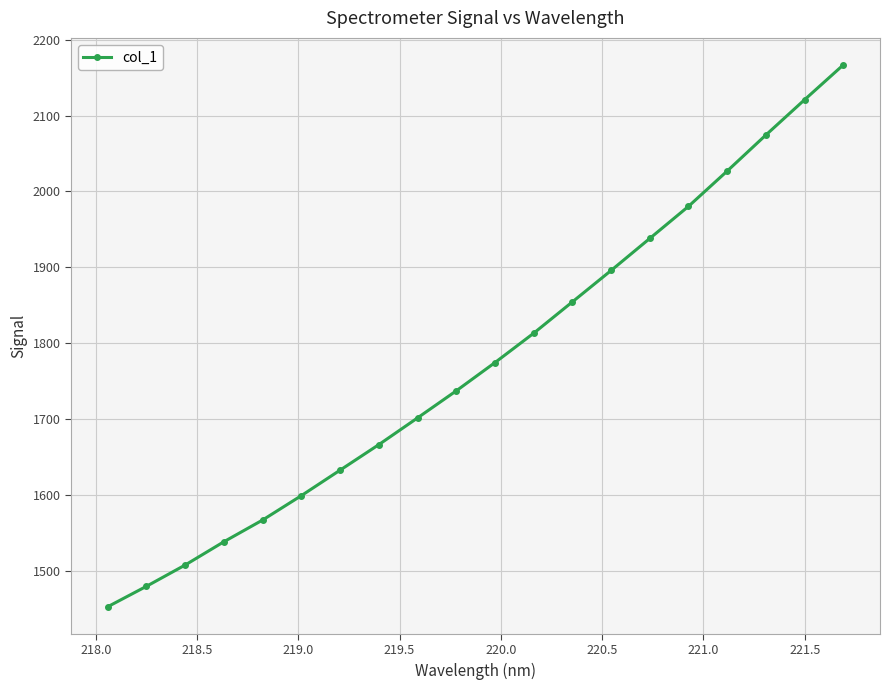

What is the smallest value displayed?

1452.3